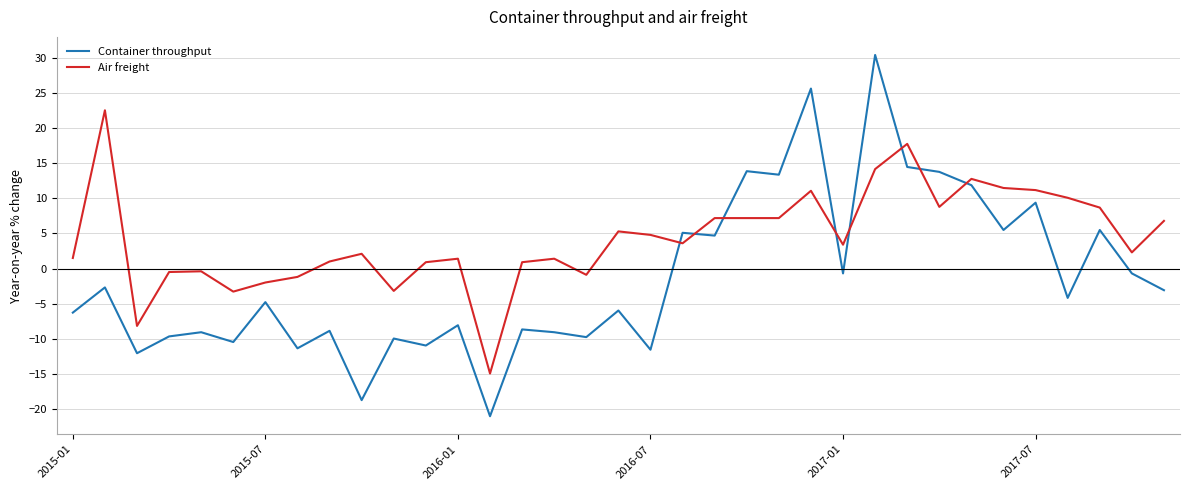

Which series ends up on top after the final intersection of Container throughput and Air freight?

Air freight